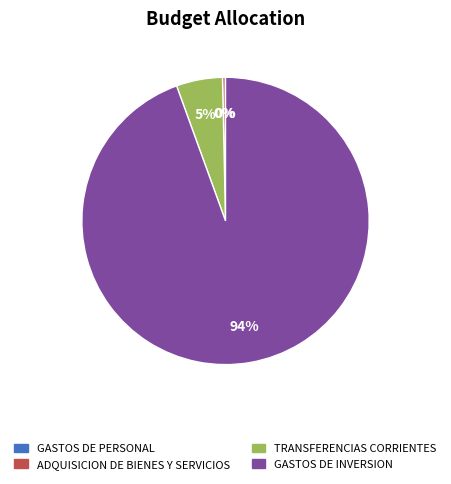

Which slice is the largest?

GASTOS DE INVERSION